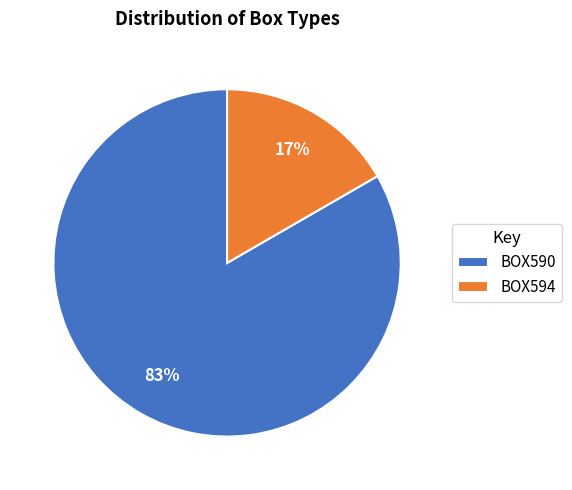

Count the number of slices in the pie.

2